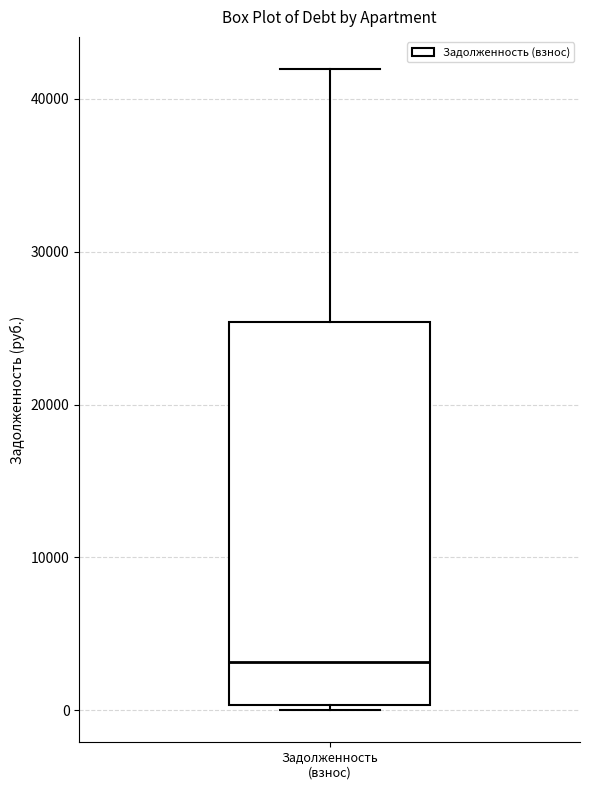

Read this box plot against the y-axis: the position of the median line, the range covered by the box, and the ends of both whiskers. The values are not printed on the chart, so give them approximately, as read against the axis.

median 3000, box 0 to 25000, whiskers 0 (just below the box's lower edge) to 42000